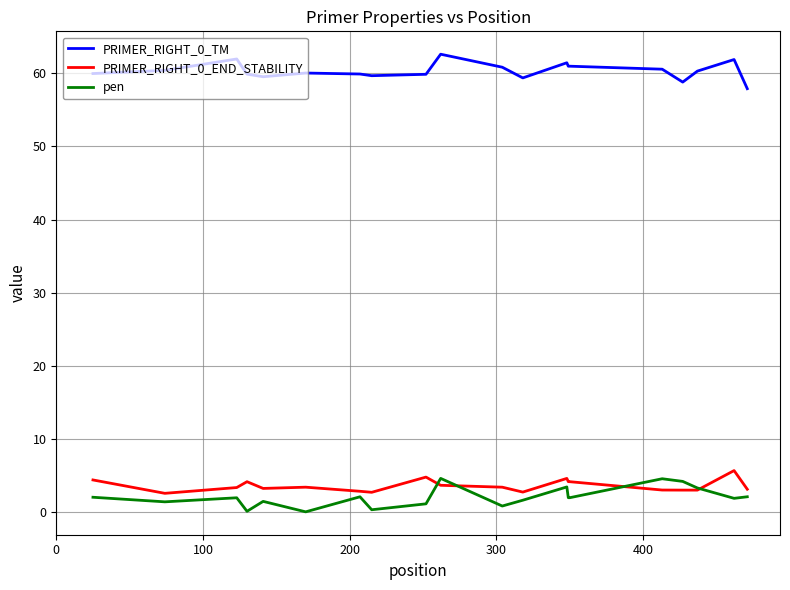

True or false: PRIMER_RIGHT_0_TM and PRIMER_RIGHT_0_END_STABILITY intersect in this chart.

False